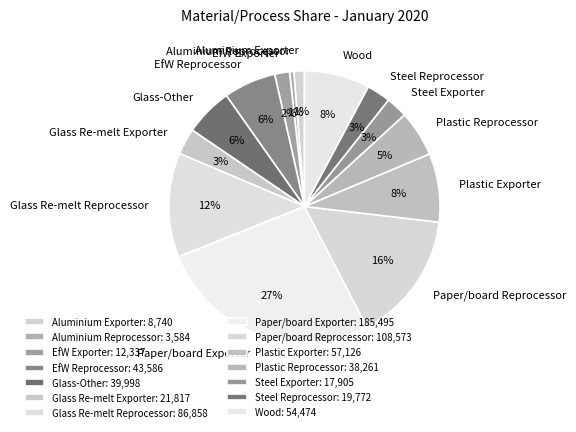

Does any single category account for the majority?

No